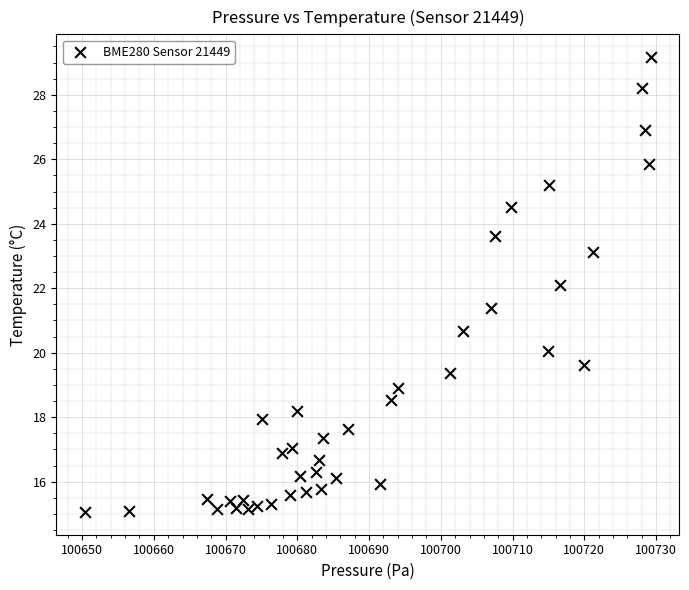

What is the range of X values (max minus min)?

78.9